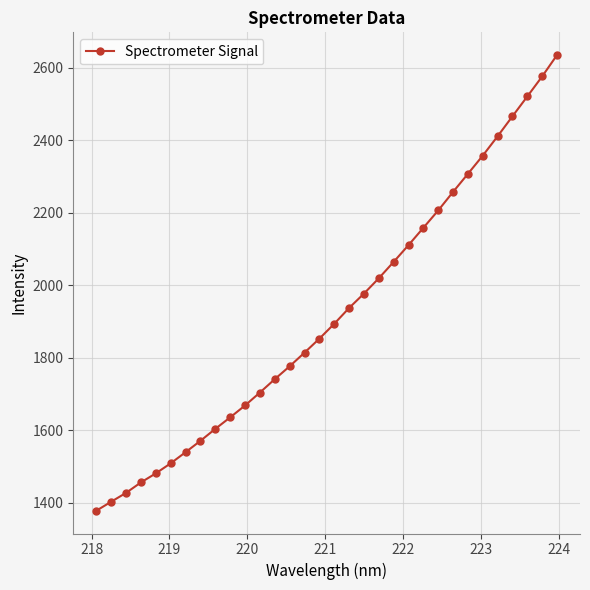

What is the value of the 13th point from the left?

1741.0